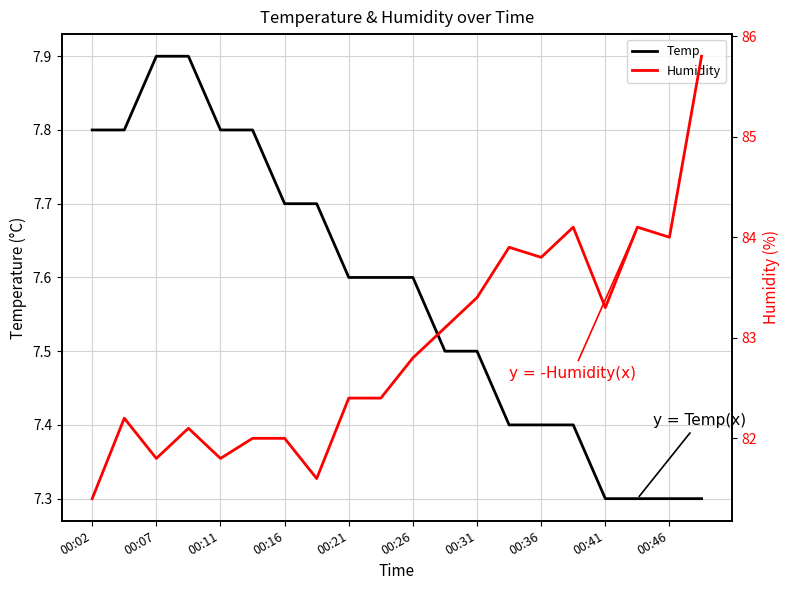

How many categories are shown in the chart?

20